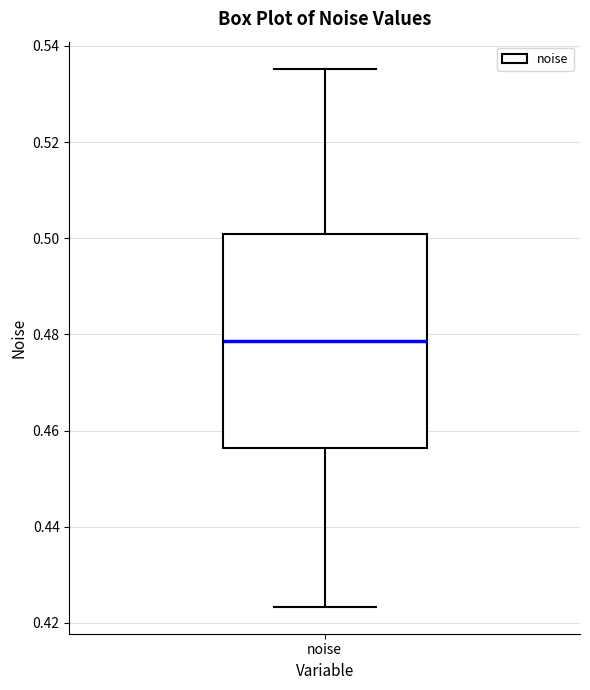

Where does the upper whisker of the box for noise end on the y-axis? The values are not printed on the chart, so give them approximately, as read against the axis.

0.536